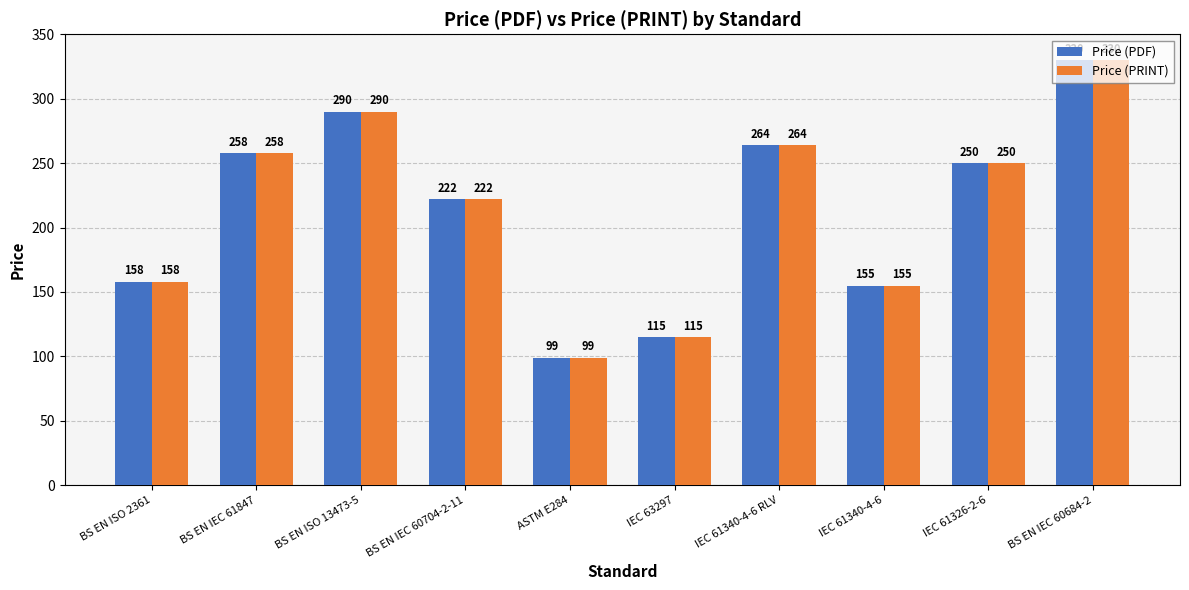

How many data points does each series have?

10